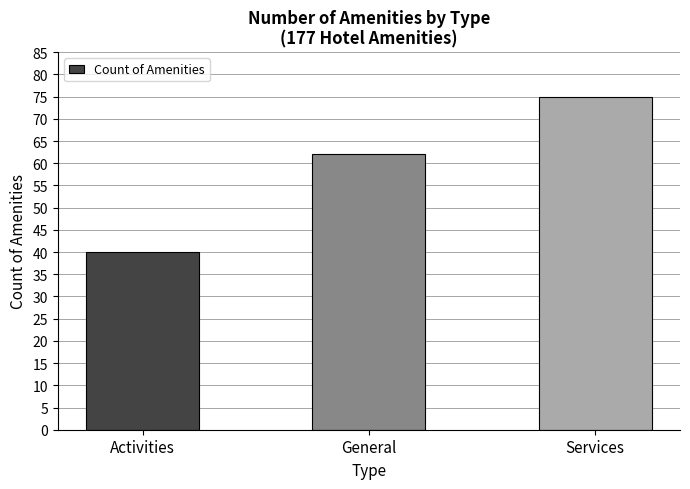

The value at General is 43. True or false?

False